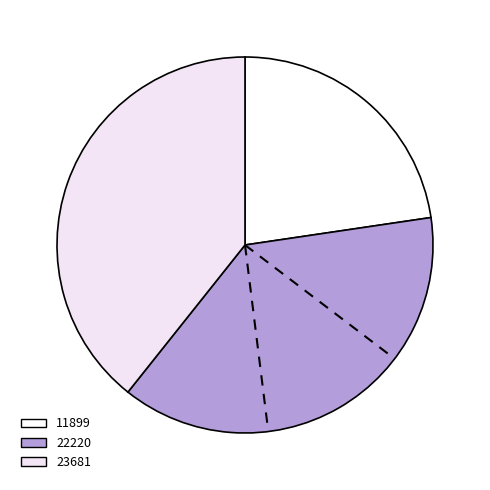

Which slice is the smallest?

11899